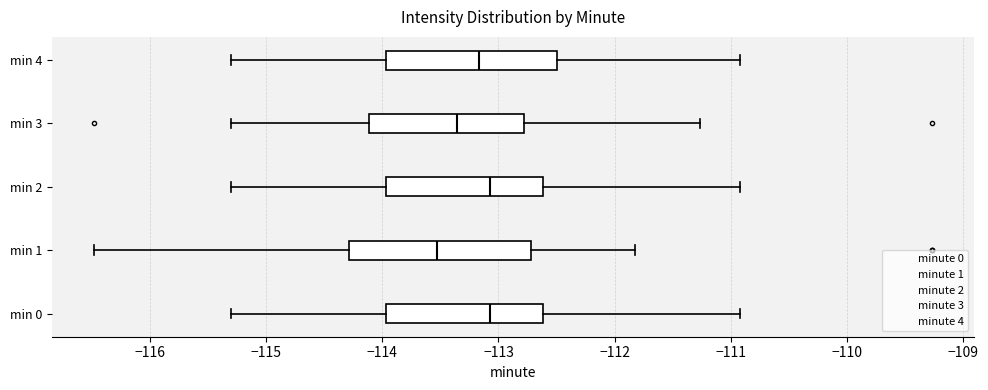

Which box has the furthest to the left median line?

min 1